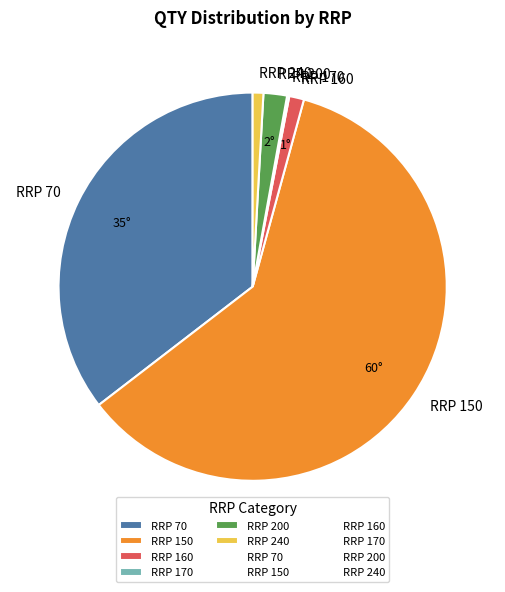

Combined, do RRP 240 and RRP 200 account for over 50%?

No